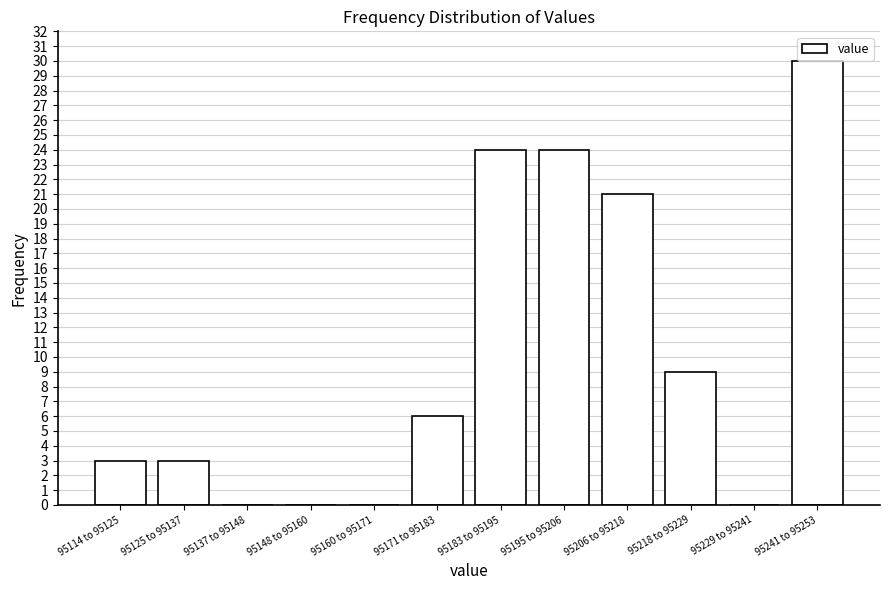

Reading left to right, list all the values displayed in this chart.

95114 to 95125=3	95125 to 95137=3	95137 to 95148=0	95148 to 95160=0	95160 to 95171=0	95171 to 95183=6	95183 to 95195=24	95195 to 95206=24	95206 to 95218=21	95218 to 95229=9	95229 to 95241=0	95241 to 95253=30